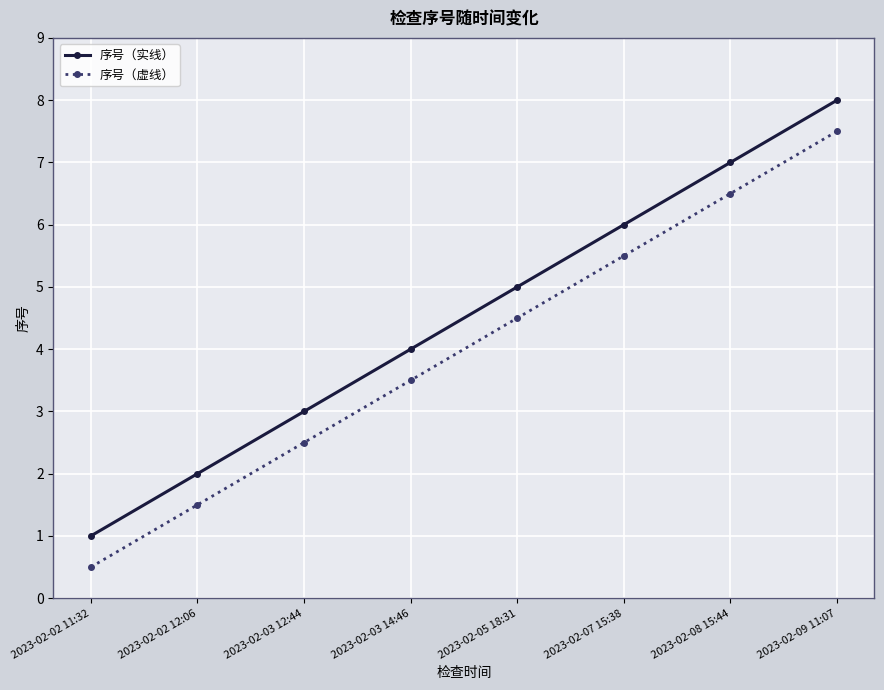

What value does the 序号（虚线） series have at 2023-02-08 15:44?

6.5